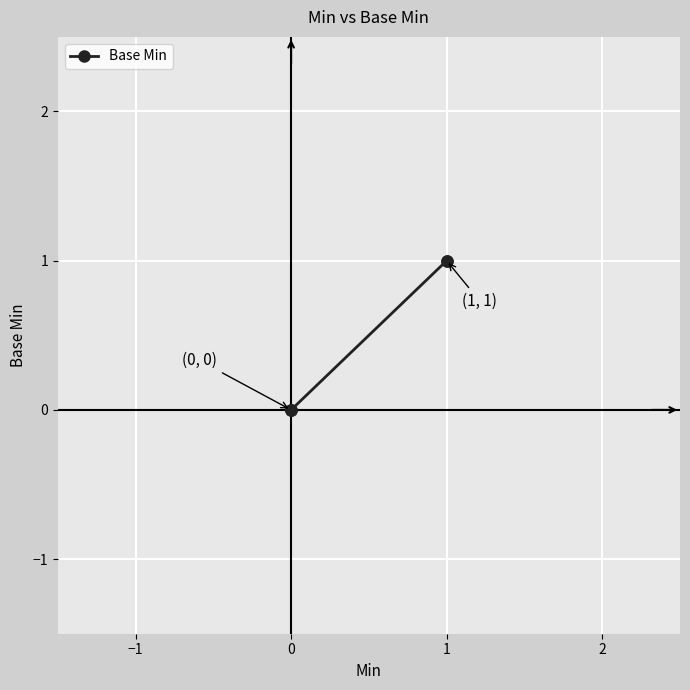

True or false: the data shows 0 at 0.

True